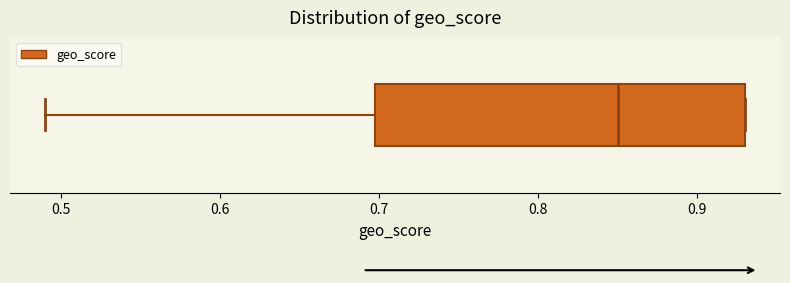

Transcribe this box plot: give where the median line is, the range the box spans, and where the two whiskers end, as read against the x-axis. The values are not printed on the chart, so give them approximately, as read against the axis.

median 0.85, box 0.70 to 0.93, whiskers 0.49 to 0.93